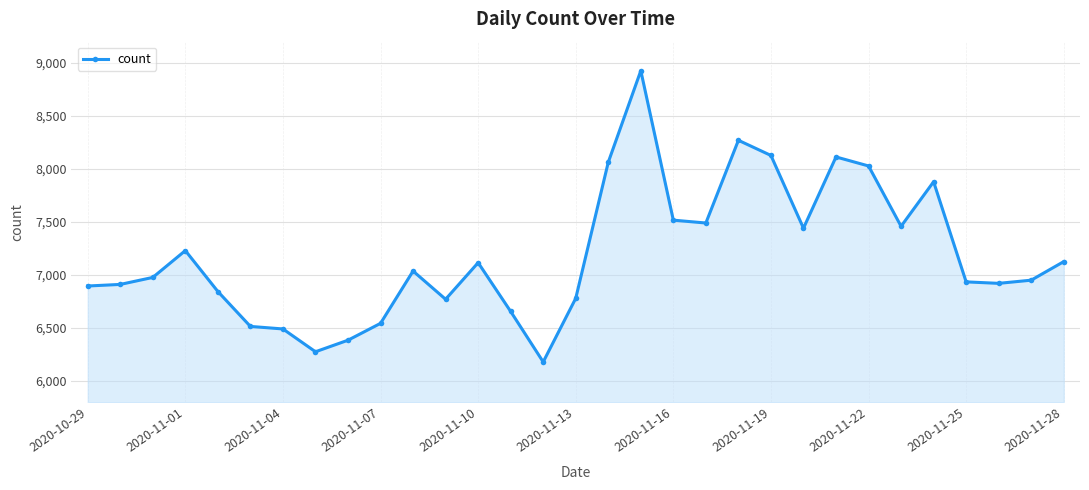

What is the value of the 29th point from the left?

6921